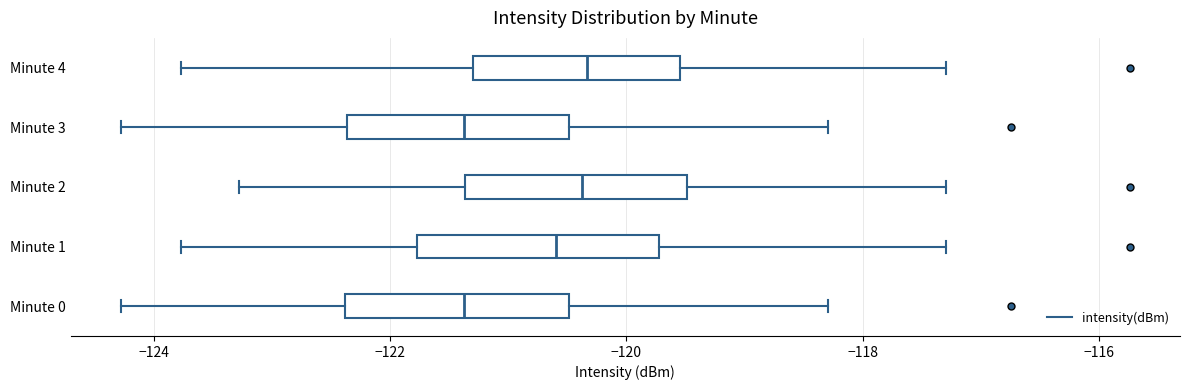

Reading bottom to top, read every box against the x-axis: the position of its median line, the range the box covers, and the ends of its whiskers. The values are not printed on the chart, so give them approximately, as read against the axis.

Minute 0: median -121.4, box -122.4 to -120.4, whiskers -124.2 to -118.2
Minute 1: median -120.6, box -121.8 to -119.8, whiskers -123.8 to -117.2
Minute 2: median -120.4, box -121.4 to -119.4, whiskers -123.2 to -117.2
Minute 3: median -121.4, box -122.4 to -120.4, whiskers -124.2 to -118.2
Minute 4: median -120.4, box -121.2 to -119.6, whiskers -123.8 to -117.2